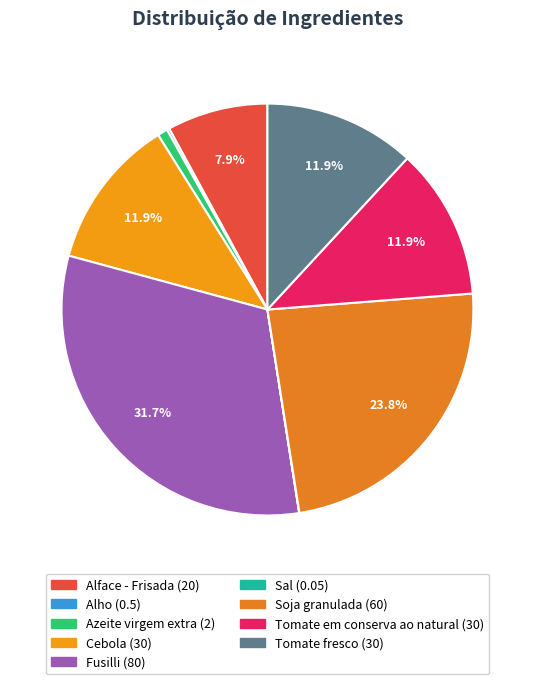

To the nearest percent, what portion does Alface - Frisada represent?

8%